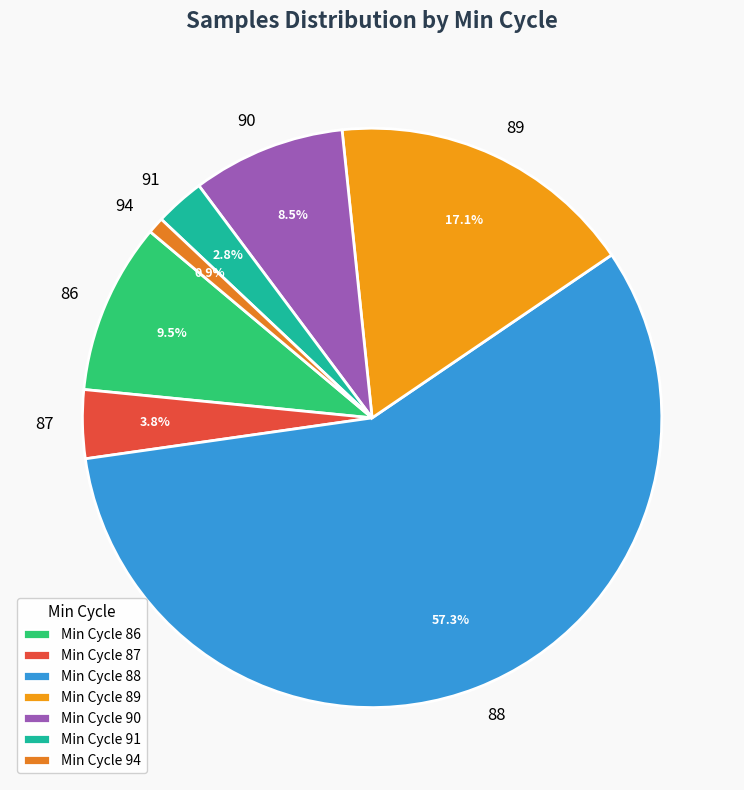

Count the number of slices in the pie.

7